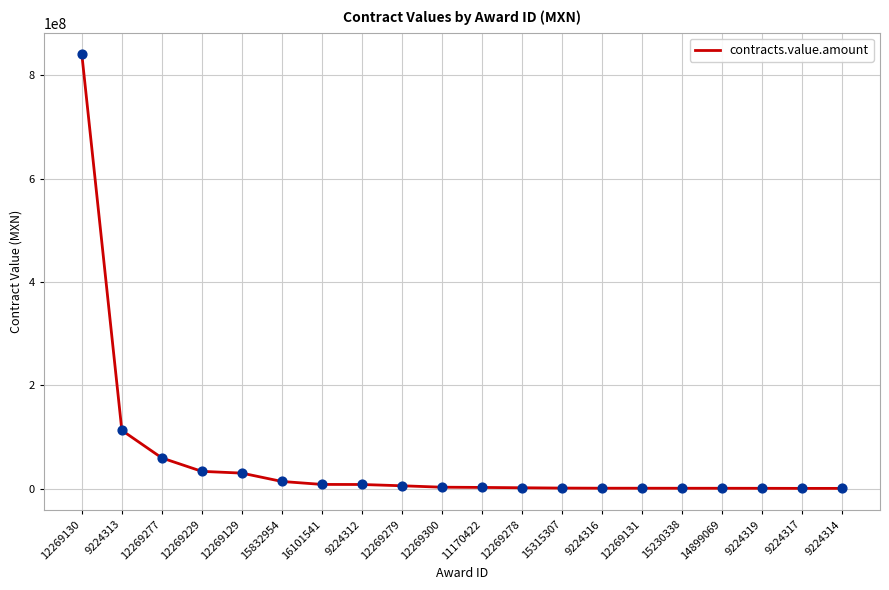

What is the ratio of the value at 12269130 to the value at 11170422?

366.9